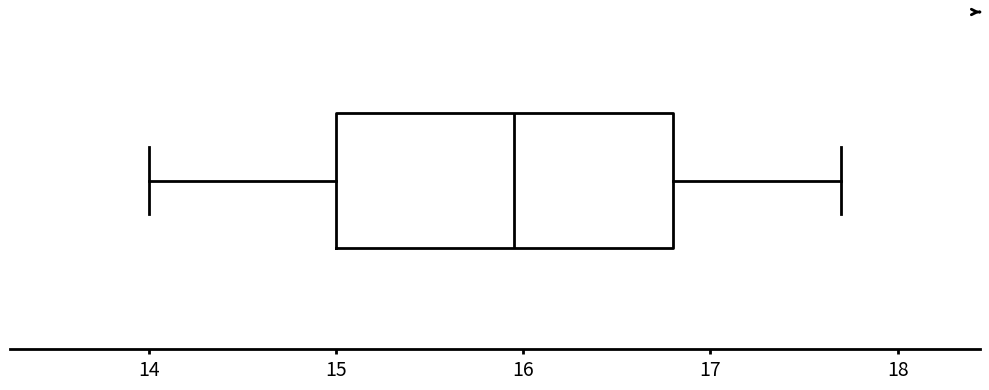

Transcribe this box plot: give where the median line is, the range the box spans, and where the two whiskers end, as read against the x-axis. The values are not printed on the chart, so give them approximately, as read against the axis.

median 16.0, box 15.0 to 16.8, whiskers 14.0 to 17.7